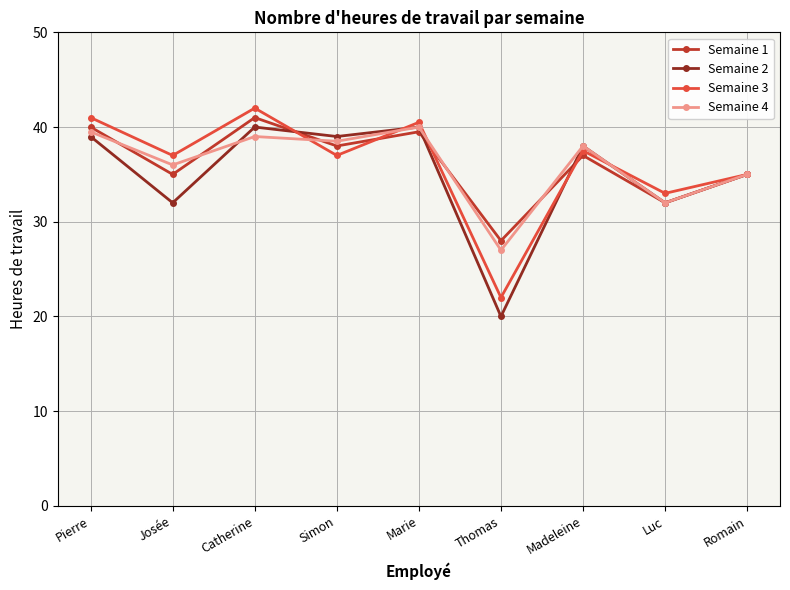

Read the Semaine 4 value at Simon.

38.5